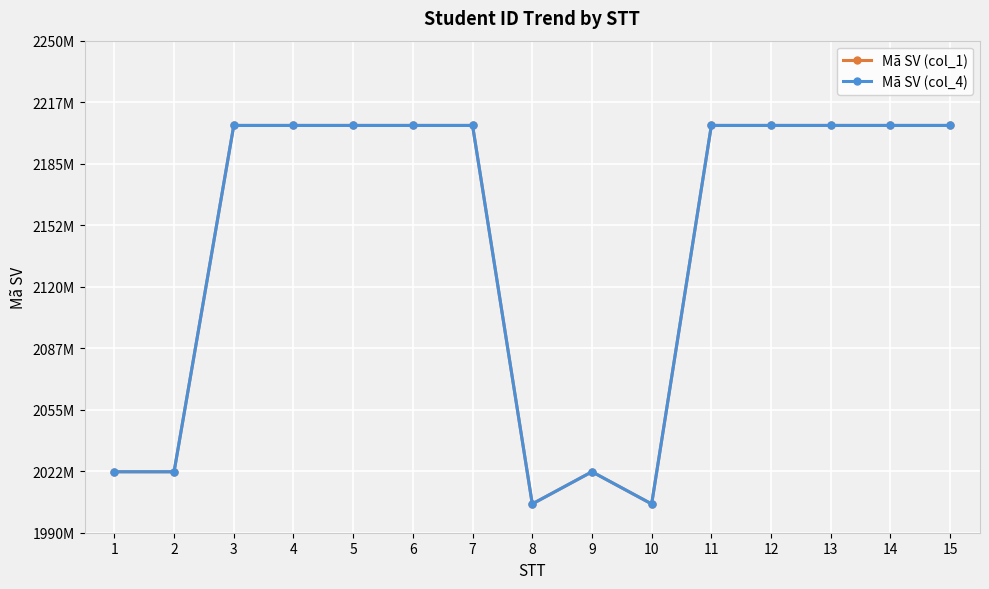

Where is the first local minimum for Mã SV (col_4)?

2